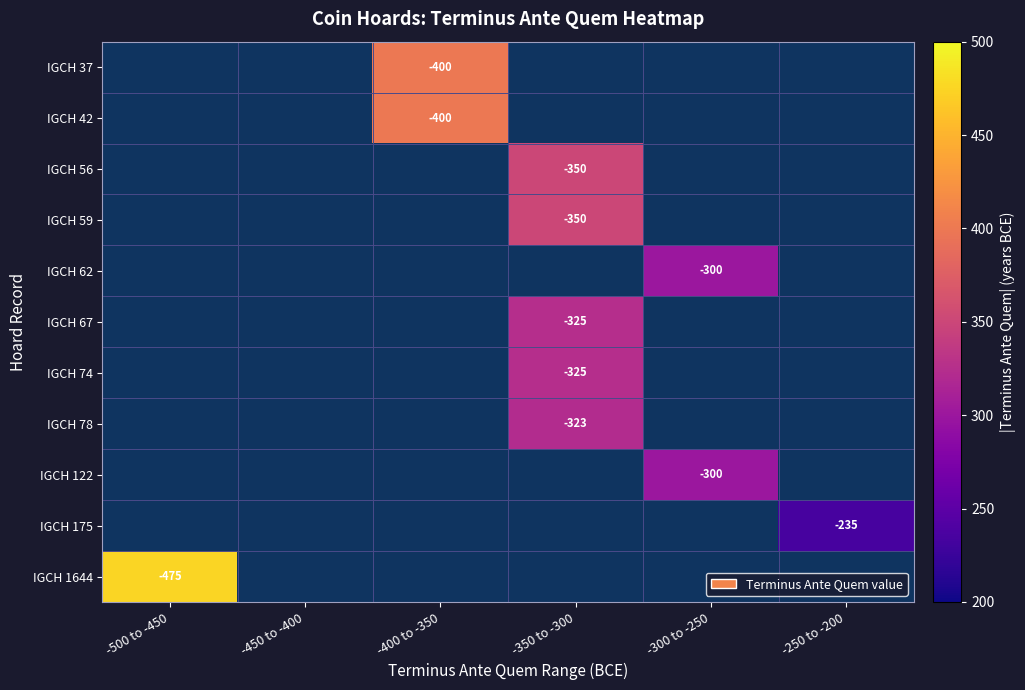

Is it true that IGCH 59 equals -350 at -350 to -300?

True